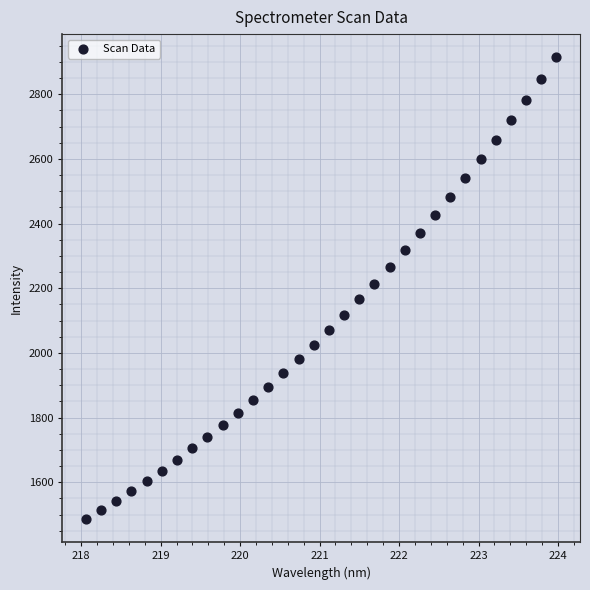

What is the range of X values (max minus min)?

5.9